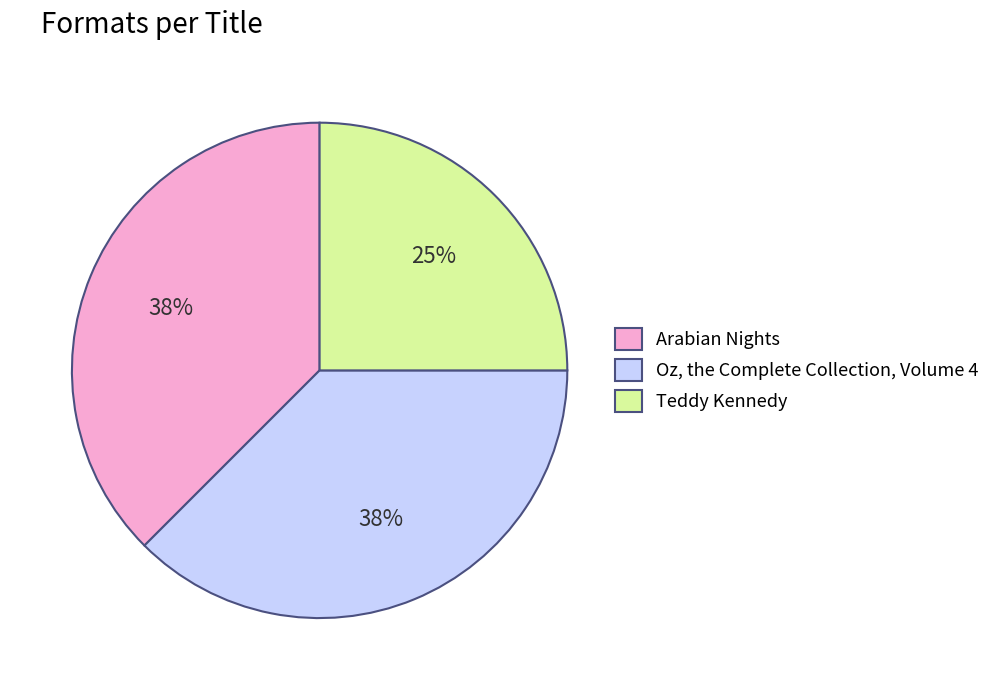

What is the smallest slice in the pie chart?

Teddy Kennedy